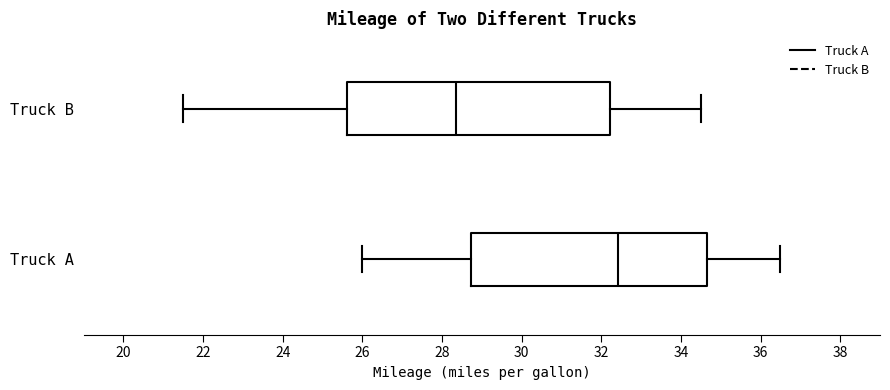

Which box has the furthest to the right median line?

Truck A